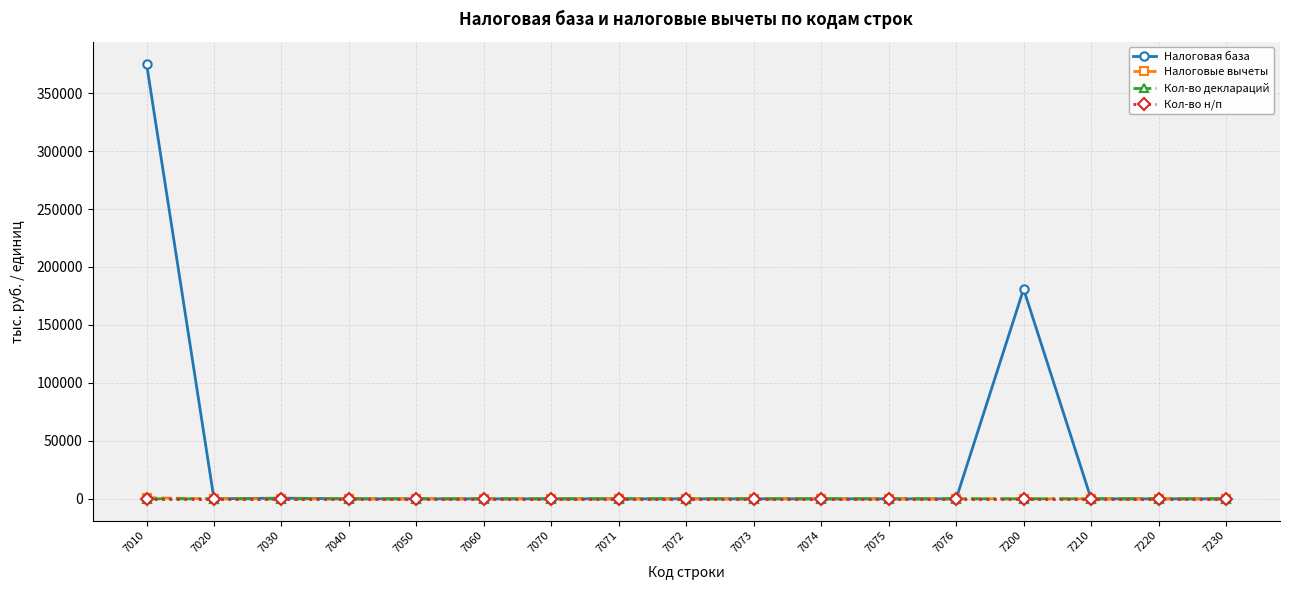

Which series has the widest spread of values?

Налоговая база